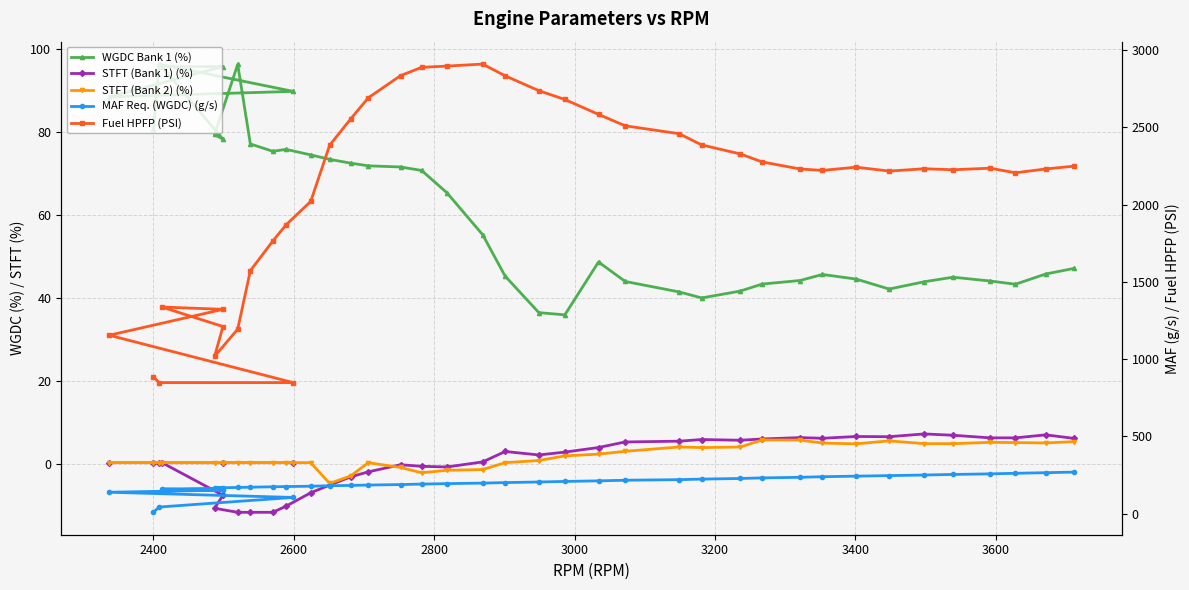

At how many categories does at least one series exceed 1462?

30